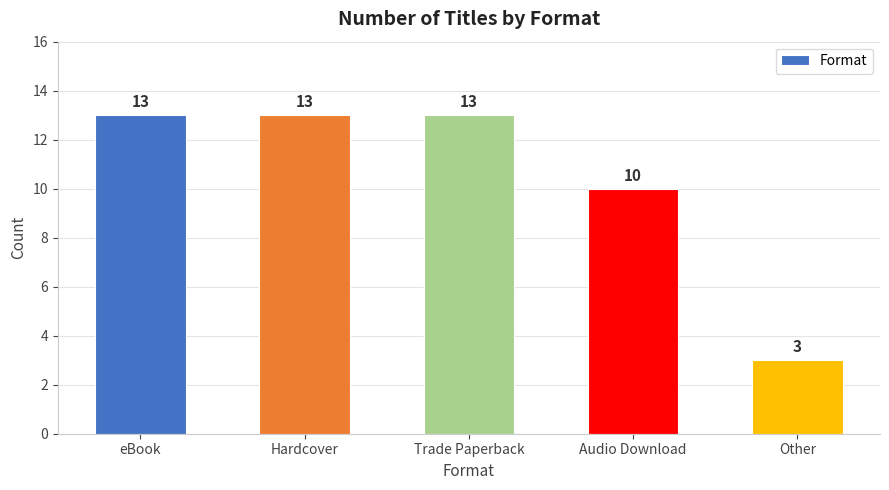

Is it true that the value at eBook is 13?

True